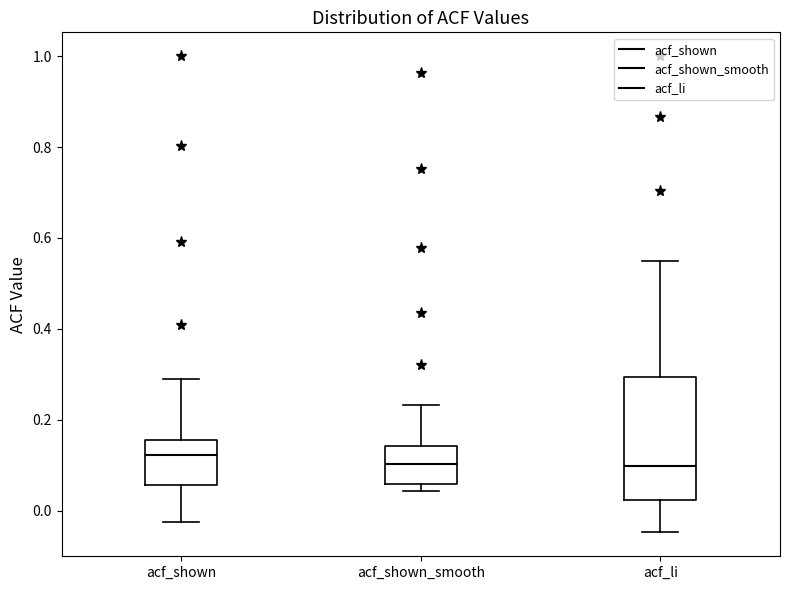

Reading left to right, transcribe this box plot: for each box, give where its median line is, the range the box spans, and where its two whiskers end, as read against the y-axis. The values are not printed on the chart, so give them approximately, as read against the axis.

acf_shown: median 0.12, box 0.06 to 0.16, whiskers -0.02 to 0.28
acf_shown_smooth: median 0.10, box 0.06 to 0.14, whiskers 0.04 to 0.24
acf_li: median 0.10, box 0.02 to 0.30, whiskers -0.04 to 0.54